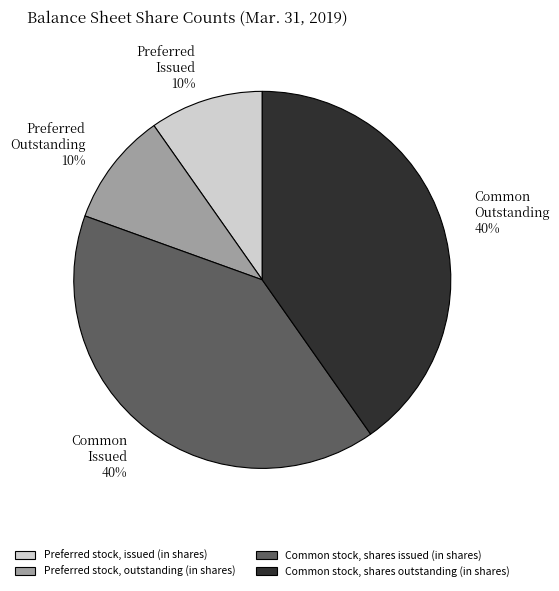

Is there any slice that represents more than half of the pie?

No